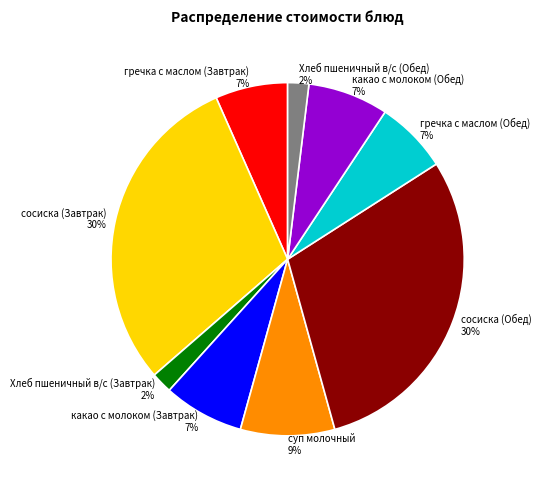

To the nearest percent, what percentage of the pie is сосиска (Завтрак)?

30%